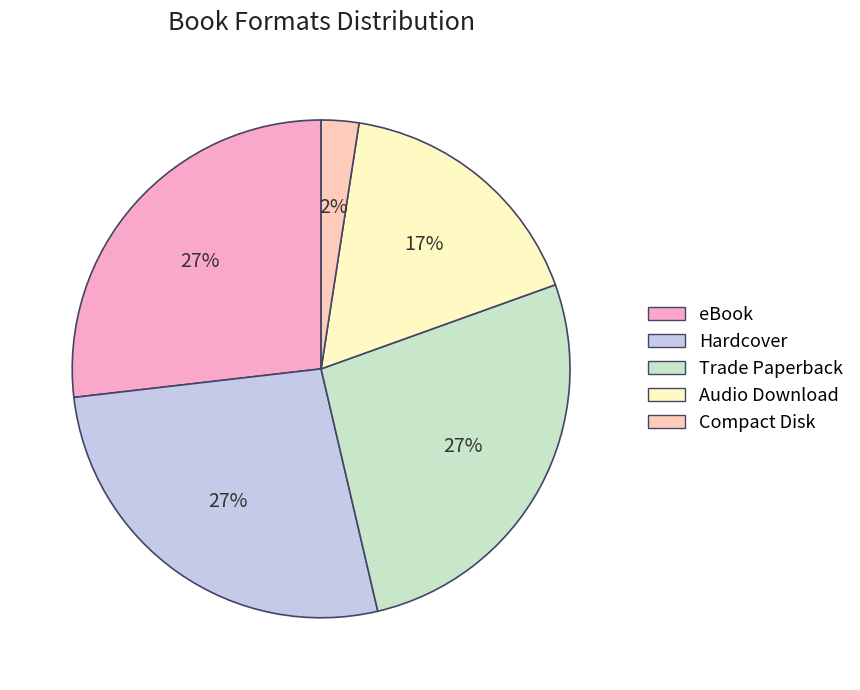

Does Compact Disk represent more than half of the total?

No